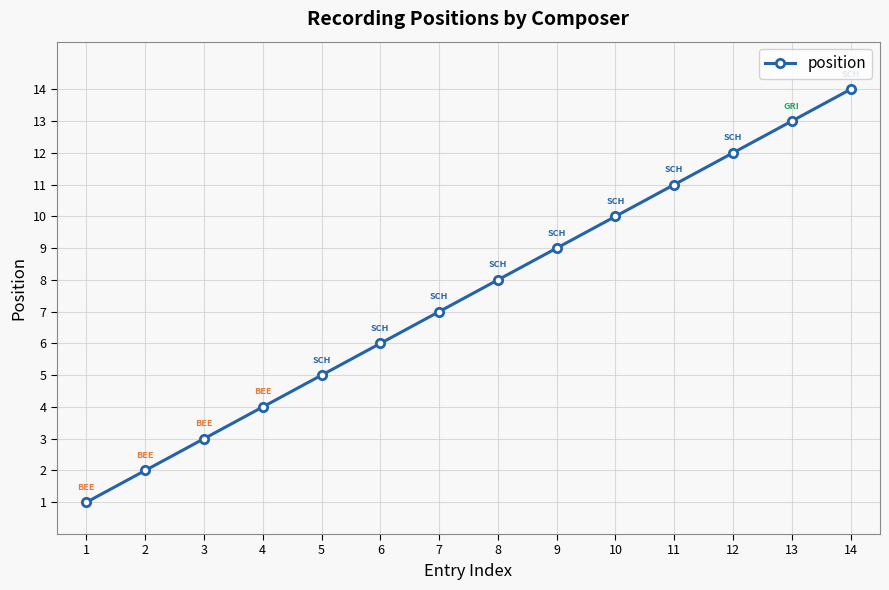

Reading left to right, extract all data points from this chart.

1	2	3	4	5	6	7	8	9	10	11	12	13	14